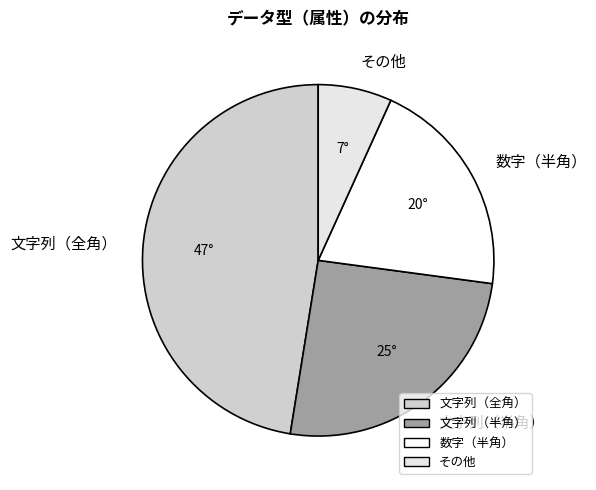

Which has a higher value, その他 or 数字（半角）?

数字（半角）